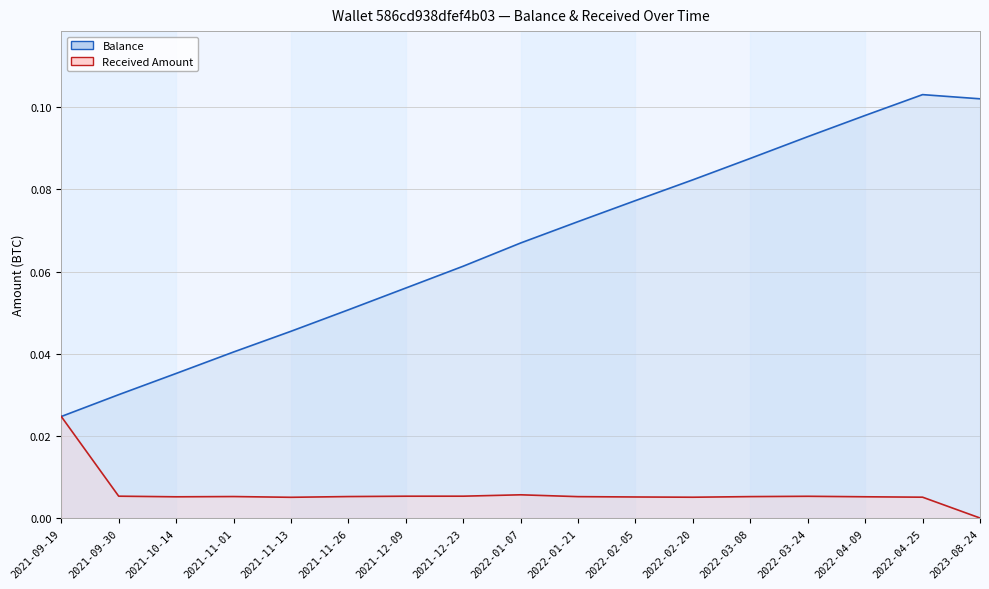

Reading right to left, transcribe all the data shown in this chart.

Balance: 0.1	0.1	0.1	0.1	0.1	0.1	0.1	0.1	0.1	0.1	0.1	0.1	0.0	0.0	0.0	0.0	0.0
Received Amount: 0.0	0.0	0.0	0.0	0.0	0.0	0.0	0.0	0.0	0.0	0.0	0.0	0.0	0.0	0.0	0.0	0.0